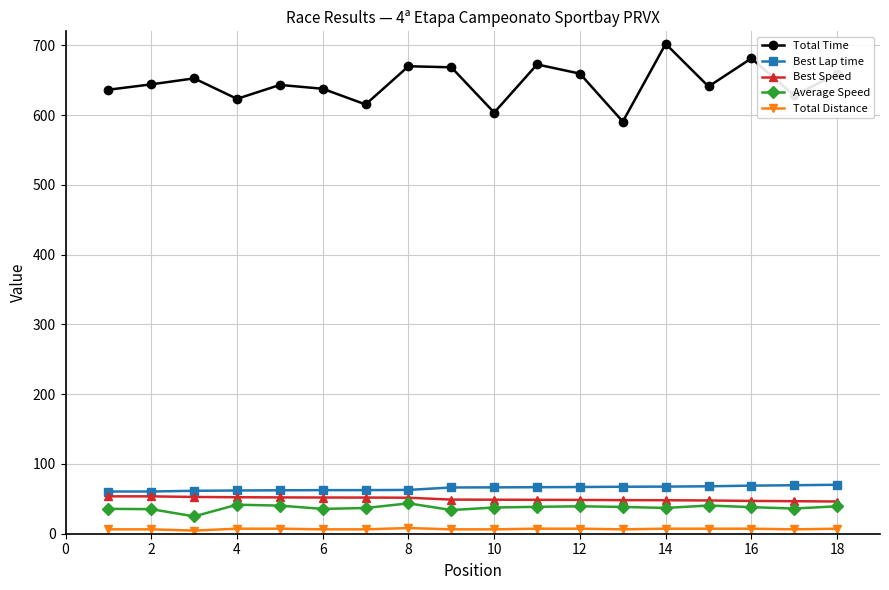

What is the highest value of the Total Distance series?

8.1